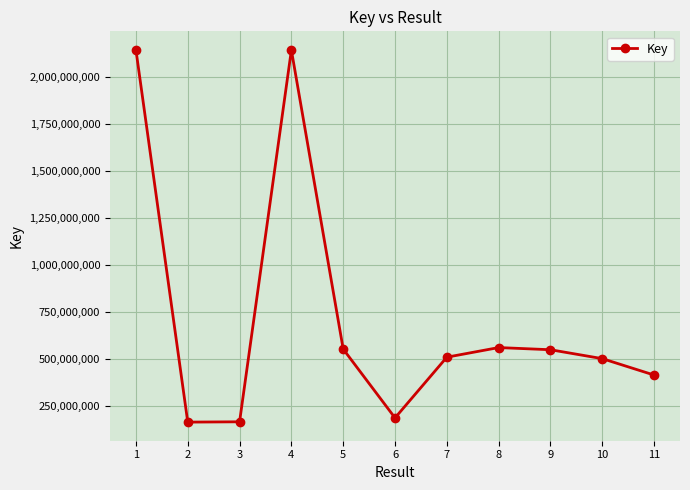

What is the difference between the maximum and minimum values?

1977159053